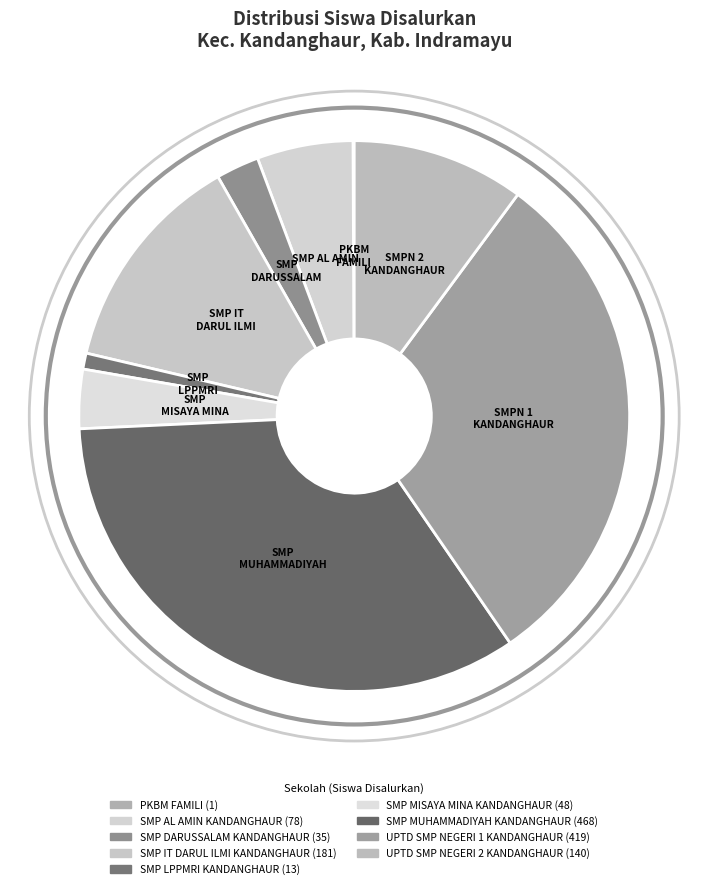

To the nearest percent, what percentage of the pie is UPTD SMP NEGERI 1 KANDANGHAUR?

30%